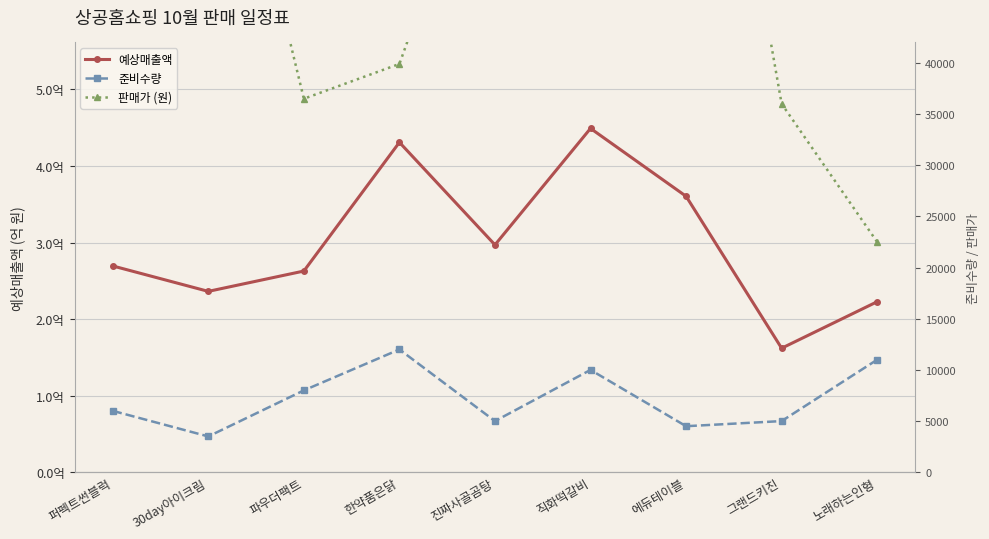

True or false: 판매가 (원) has more than 1 interior local peaks.

True